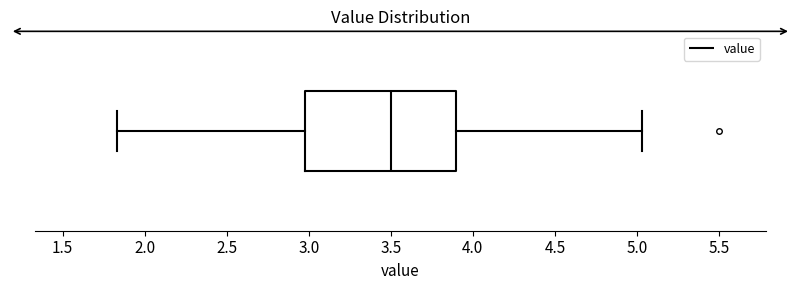

Transcribe this box plot: give where the median line is, the range the box spans, and where the two whiskers end, as read against the x-axis. The values are not printed on the chart, so give them approximately, as read against the axis.

median 3.50, box 3.00 to 3.90, whiskers 1.85 to 5.05